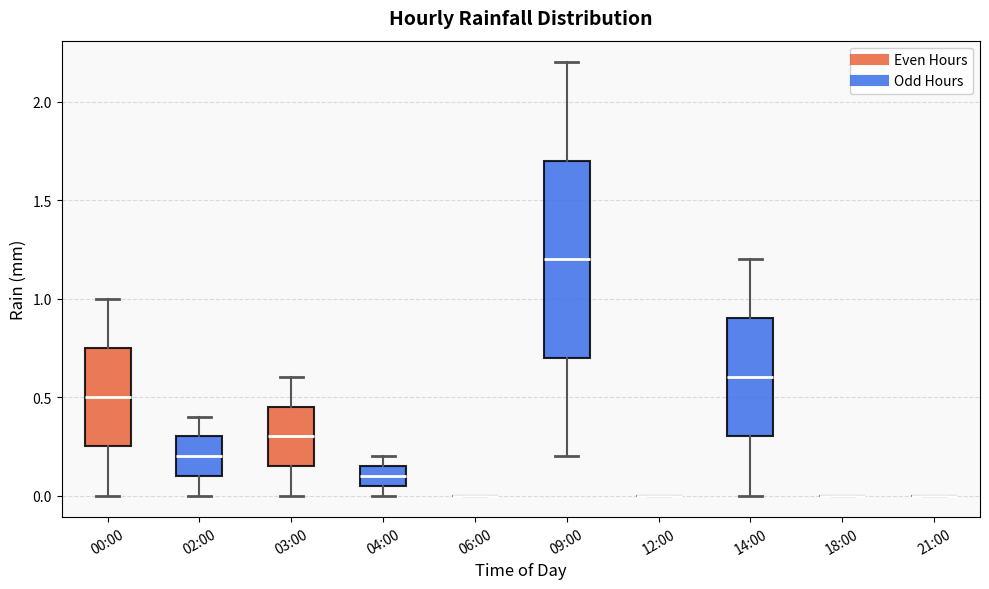

Which box is the tallest, from its lower edge to its upper edge?

09:00